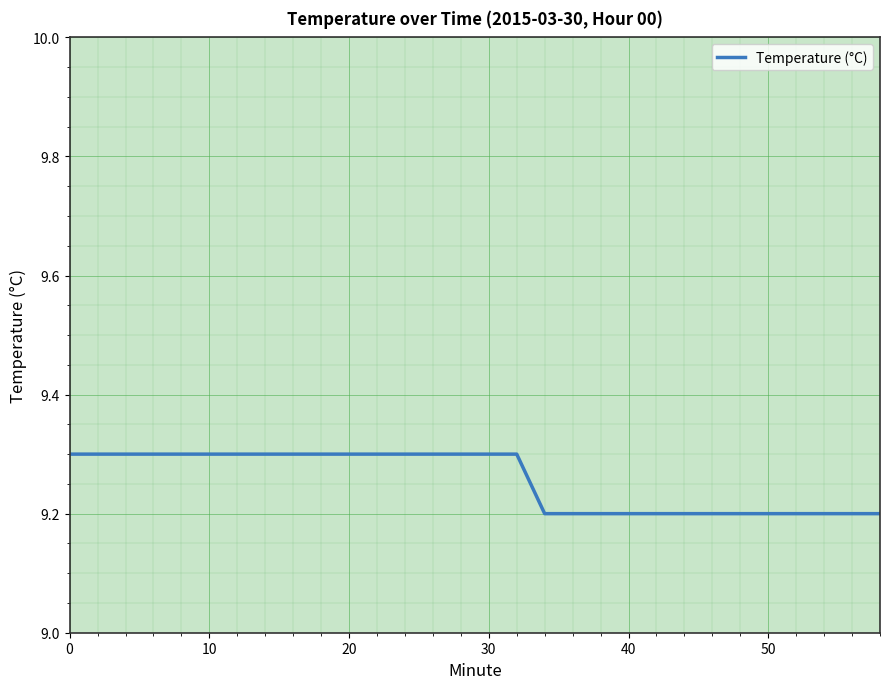

What is the greatest value displayed?

9.3